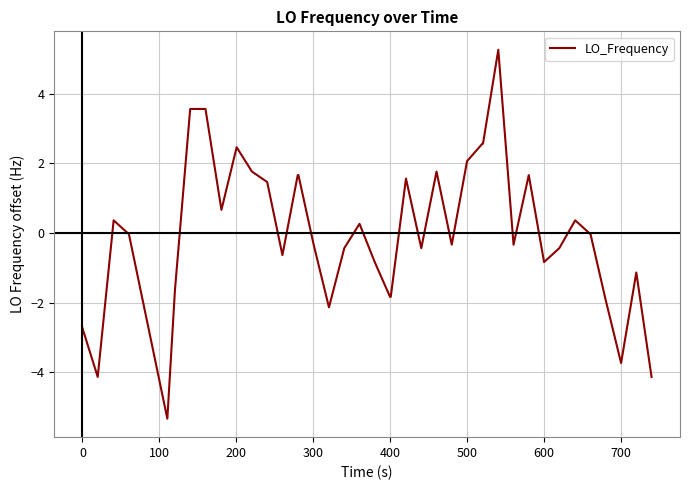

What is the difference between the maximum and second lowest values?

9.4